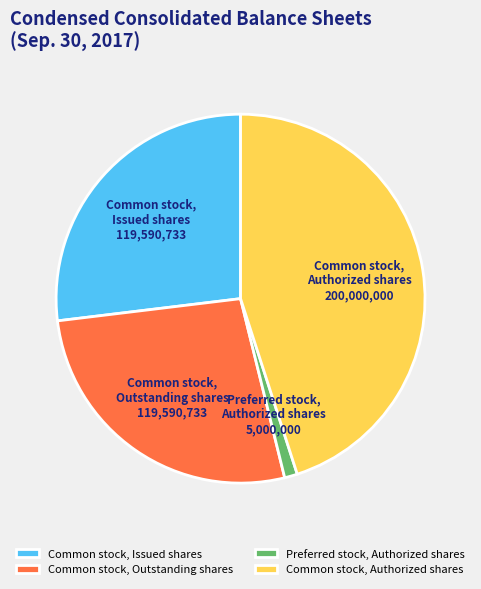

How many slices are in this pie chart?

4